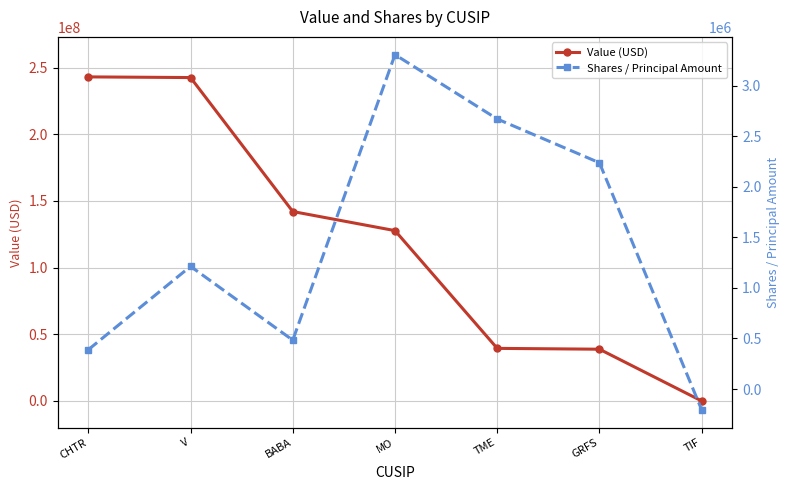

Rank the series by their maximum value, from highest to lowest.

Value (USD), Shares / Principal Amount